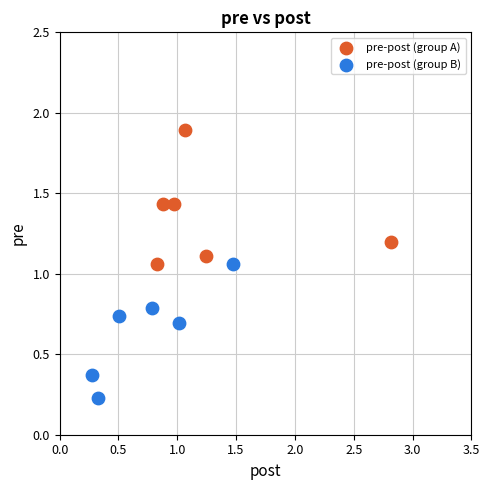

Which series has the largest Y range (max minus min)?

pre-post (group A)